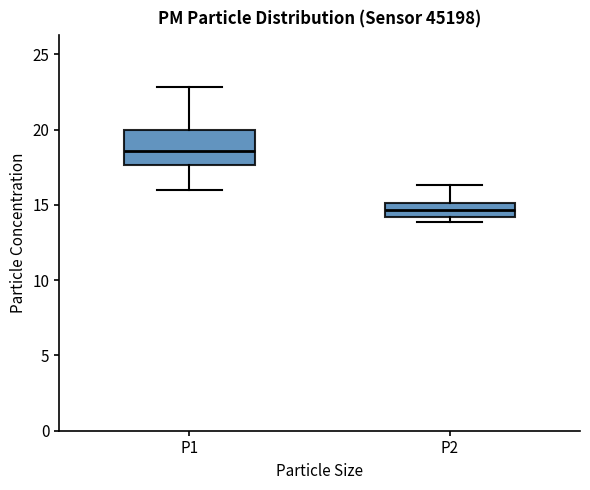

Where does the median line of the box for P2 sit on the y-axis? The values are not printed on the chart, so give them approximately, as read against the axis.

14.5